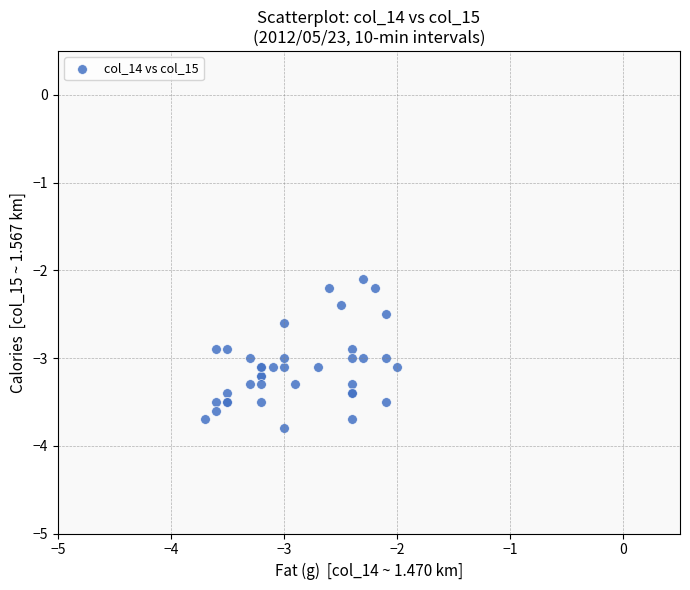

What Y value in the scatter plot is closest to -2?

-2.1